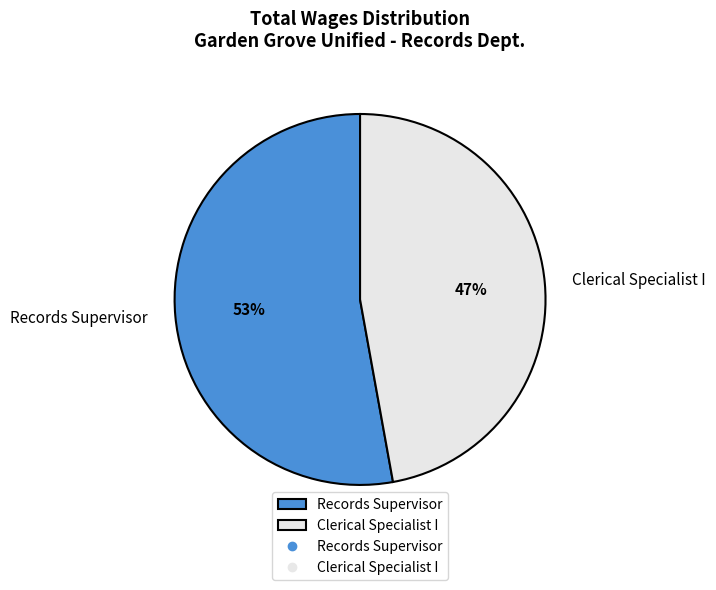

Combined, do Records Supervisor and Clerical Specialist I account for over 50%?

Yes